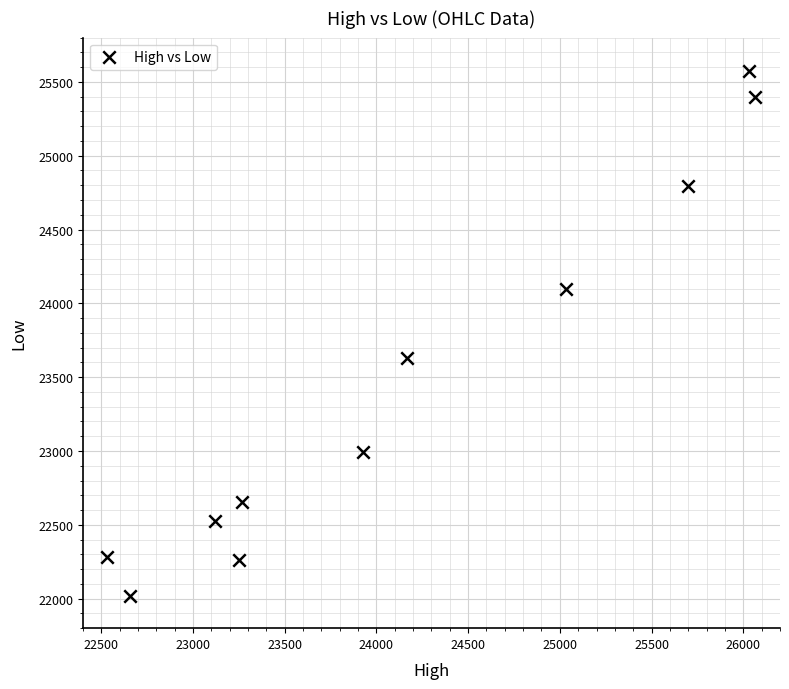

What is the range of X values (max minus min)?

3534.8